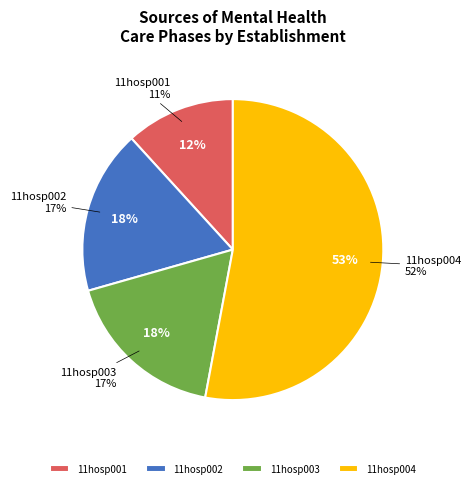

Do 11hosp001 and 11hosp002 together represent more than half of the pie?

No